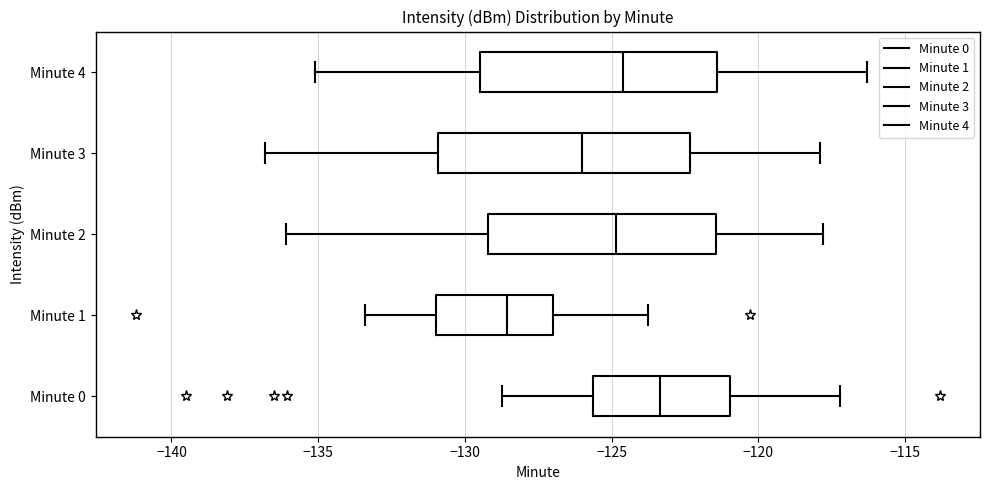

Comparing the boxes themselves (not the whiskers), which one is the widest?

Minute 3